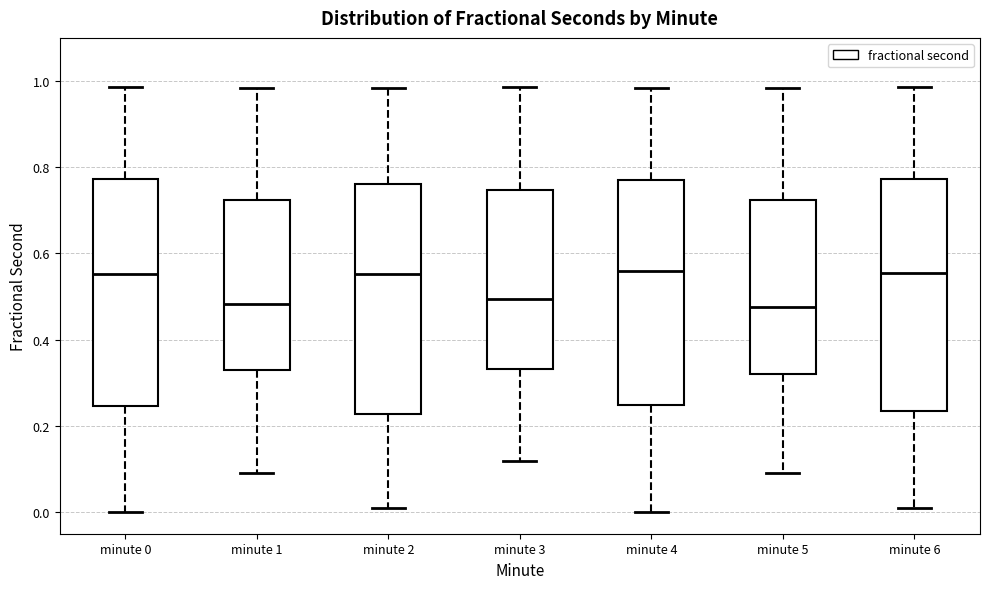

Reading left to right, transcribe this box plot: for each box, give where its median line is, the range the box spans, and where its two whiskers end, as read against the y-axis. The values are not printed on the chart, so give them approximately, as read against the axis.

minute 0: median 0.56, box 0.24 to 0.78, whiskers 0.00 to 0.98
minute 1: median 0.48, box 0.32 to 0.72, whiskers 0.10 to 0.98
minute 2: median 0.56, box 0.22 to 0.76, whiskers 0.02 to 0.98
minute 3: median 0.50, box 0.34 to 0.74, whiskers 0.12 to 0.98
minute 4: median 0.56, box 0.24 to 0.76, whiskers 0.00 to 0.98
minute 5: median 0.48, box 0.32 to 0.72, whiskers 0.10 to 0.98
minute 6: median 0.56, box 0.24 to 0.78, whiskers 0.02 to 0.98